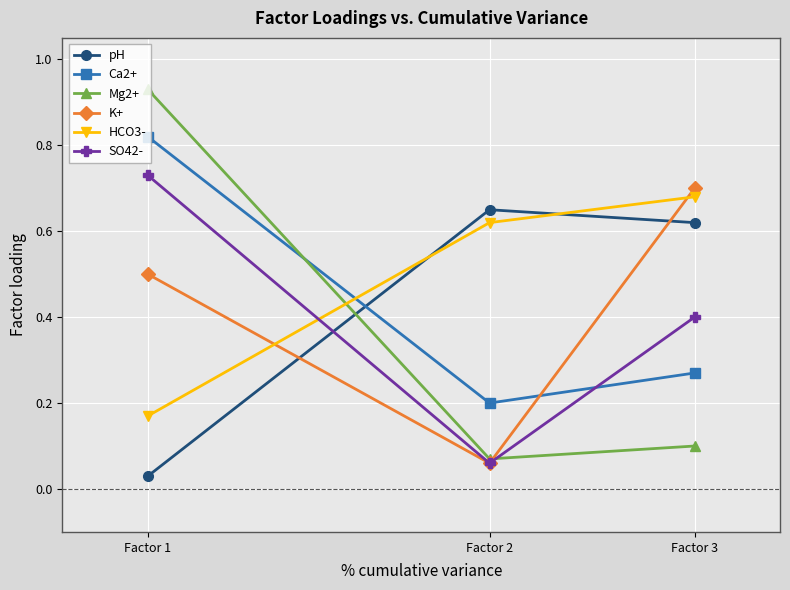

Rank the categories by Mg2+ value from lowest to highest.

Factor 2, Factor 3, Factor 1